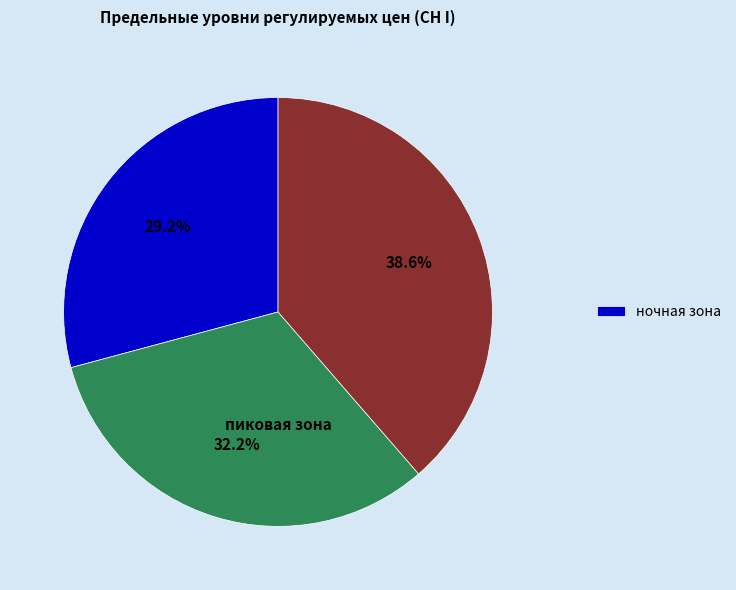

Is there any slice that represents more than half of the pie?

No